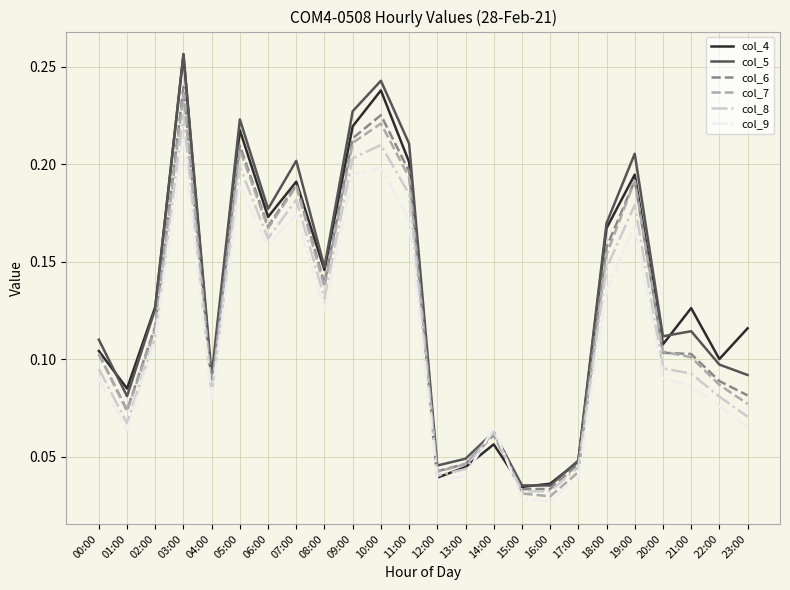

What is the sum of all col_5 values?

3.2